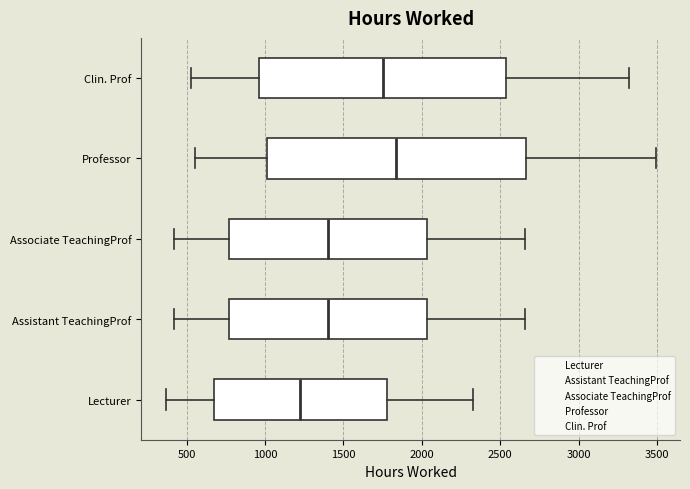

Where is the right edge of the box for Lecturer on the x-axis? The values are not printed on the chart, so give them approximately, as read against the axis.

1800